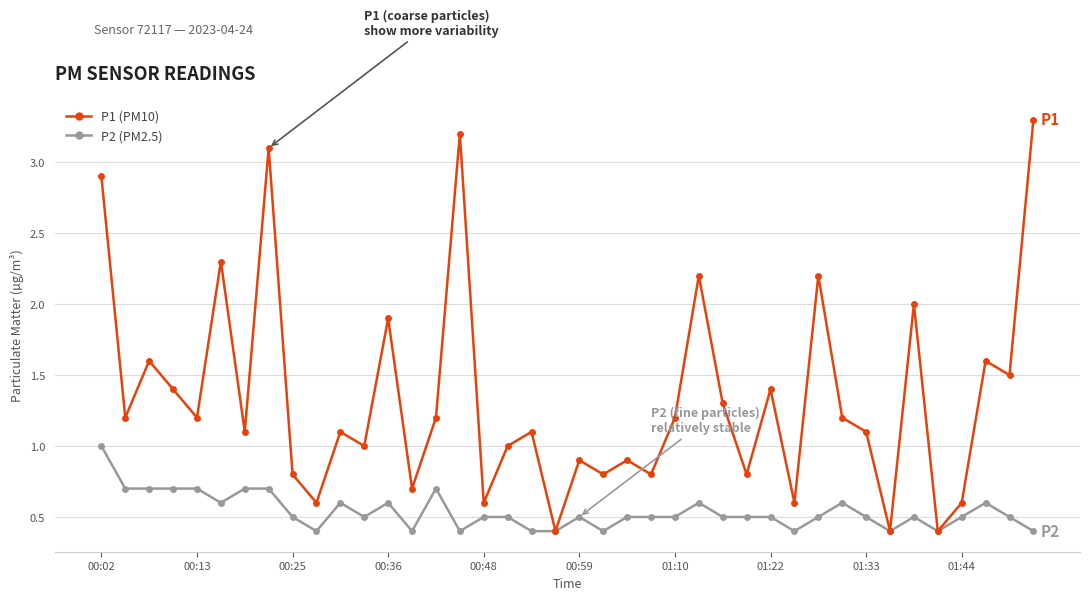

Rank the series by their maximum value, from highest to lowest.

P1 (PM10), P2 (PM2.5)